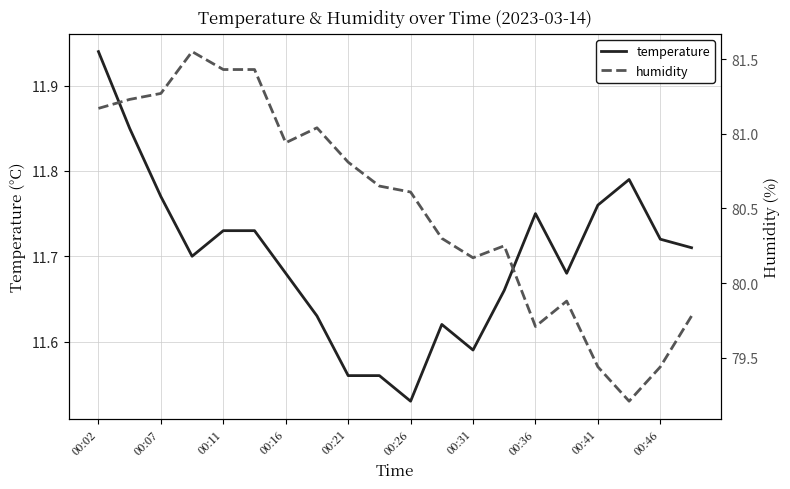

How many data points in humidity are less than 80?

6